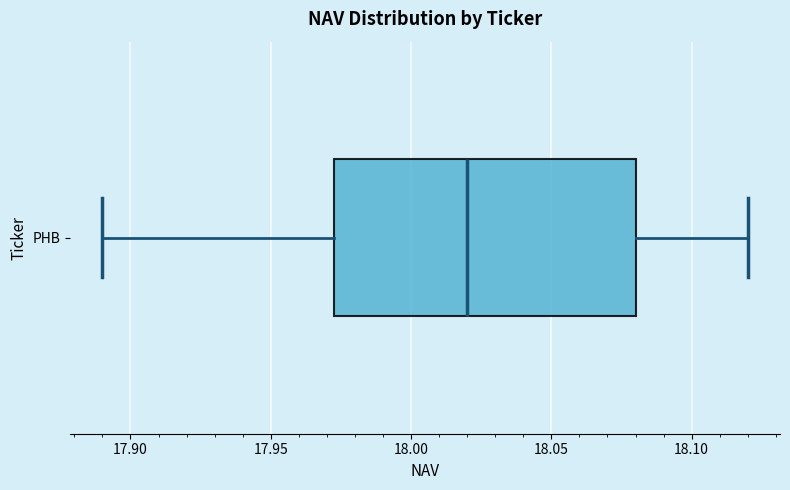

Transcribe this box plot: give where the median line is, the range the box spans, and where the two whiskers end, as read against the x-axis. The values are not printed on the chart, so give them approximately, as read against the axis.

median 18.020, box 17.975 to 18.080, whiskers 17.890 to 18.120